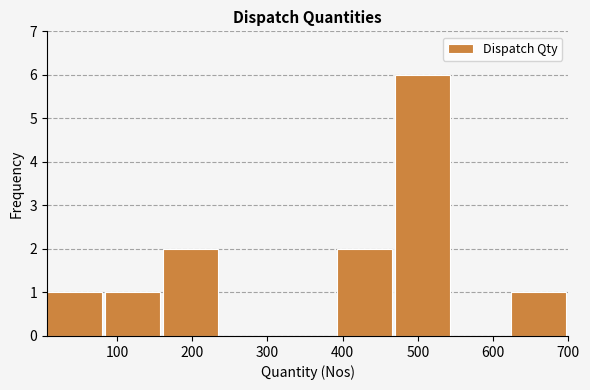

Which range on the x-axis has the tallest bar?

469 to 546